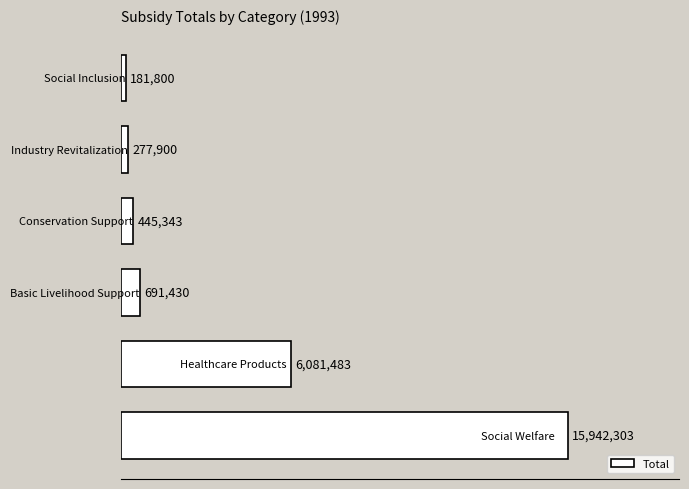

Are the bars horizontal?

Yes